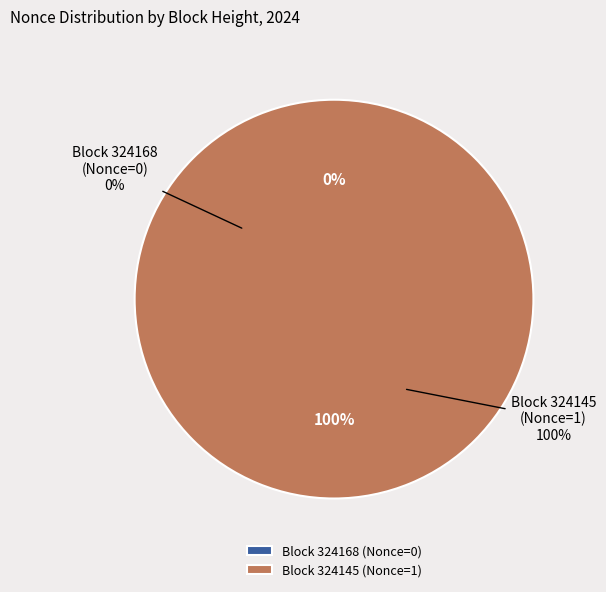

Does any single category account for the majority?

Yes